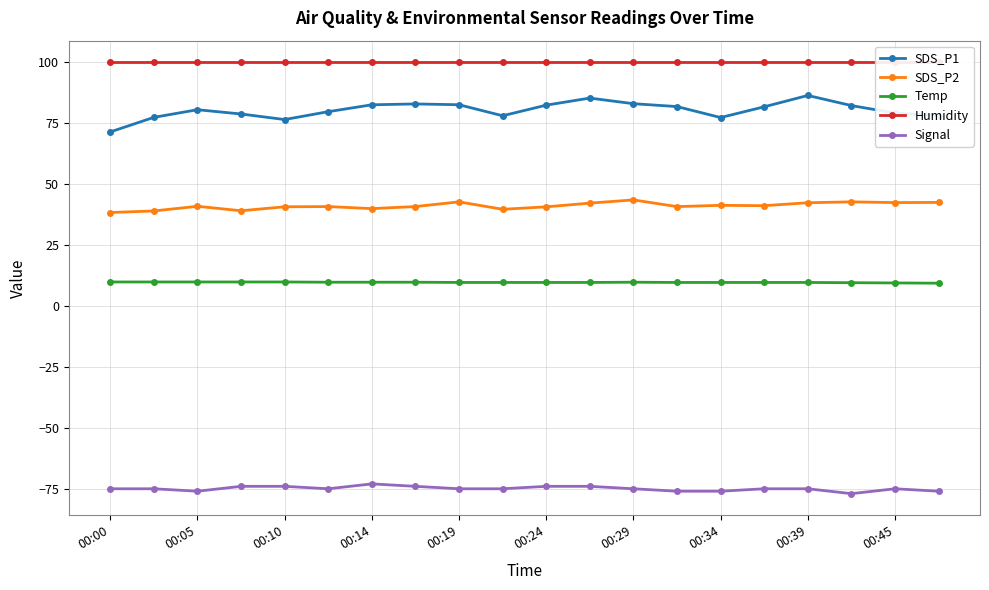

Which series has the largest total across all categories?

Humidity